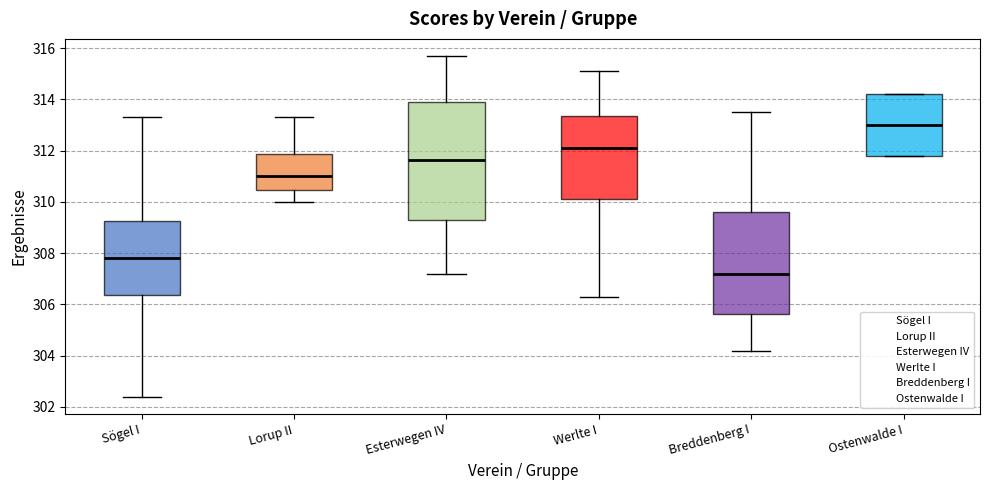

Reading left to right, read every box against the y-axis: the position of its median line, the range the box covers, and the ends of its whiskers. The values are not printed on the chart, so give them approximately, as read against the axis.

Sögel I: median 307.8, box 306.4 to 309.2, whiskers 302.4 to 313.4
Lorup II: median 311.0, box 310.4 to 311.8, whiskers 310.0 to 313.4
Esterwegen IV: median 311.6, box 309.4 to 314.0, whiskers 307.2 to 315.8
Werlte I: median 312.2, box 310.2 to 313.4, whiskers 306.4 to 315.2
Breddenberg I: median 307.2, box 305.6 to 309.6, whiskers 304.2 to 313.6
Ostenwalde I: median 313.0, box 311.8 to 314.2, whiskers 311.8 to 314.2